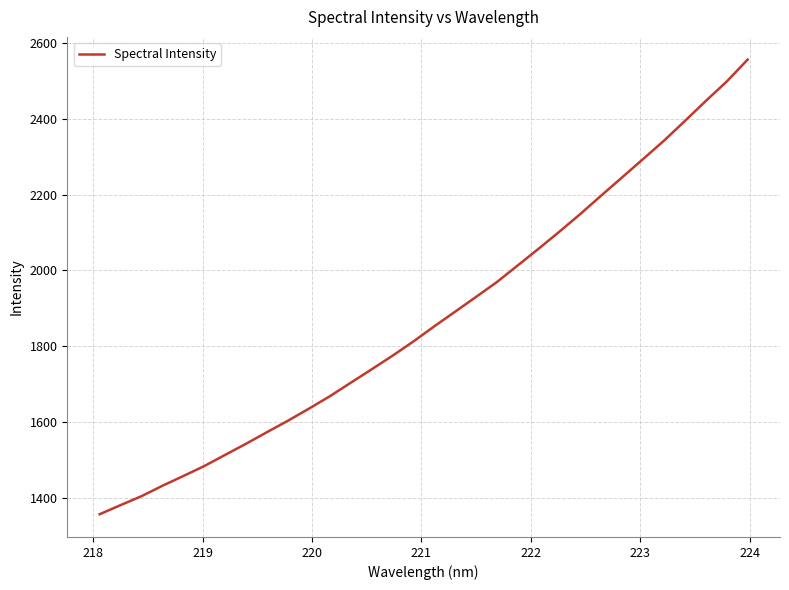

What is the difference between the maximum and minimum values?

1199.8